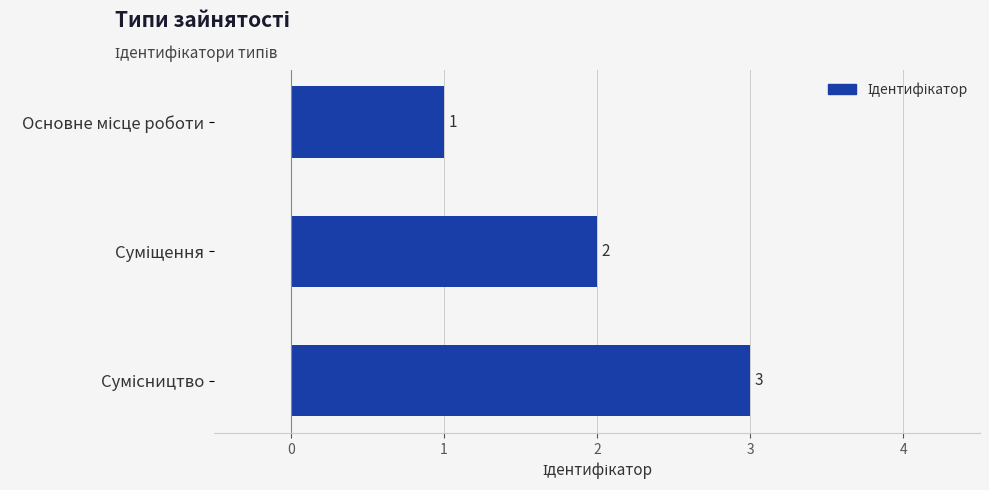

How many values are between 1 and 3?

3